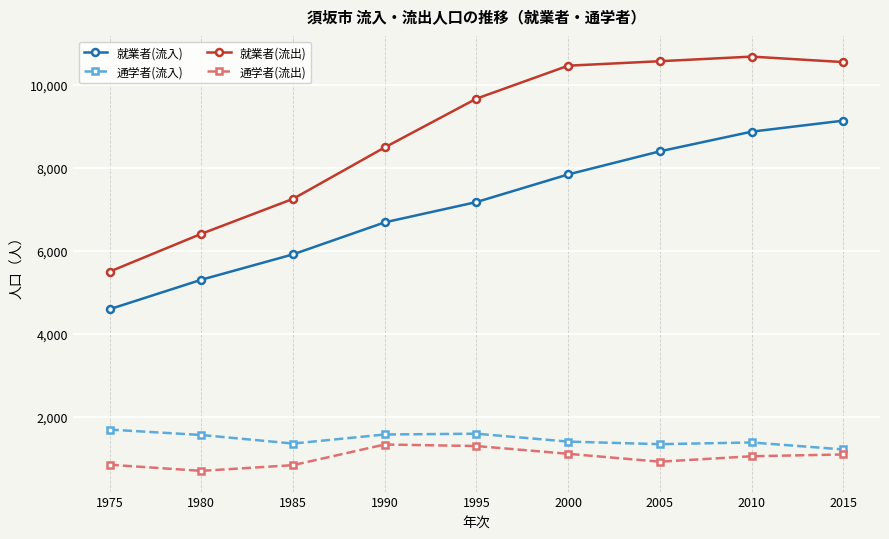

Is the value of 通学者(流出) at 1990 greater than the value of 通学者(流入) at 1980?

No